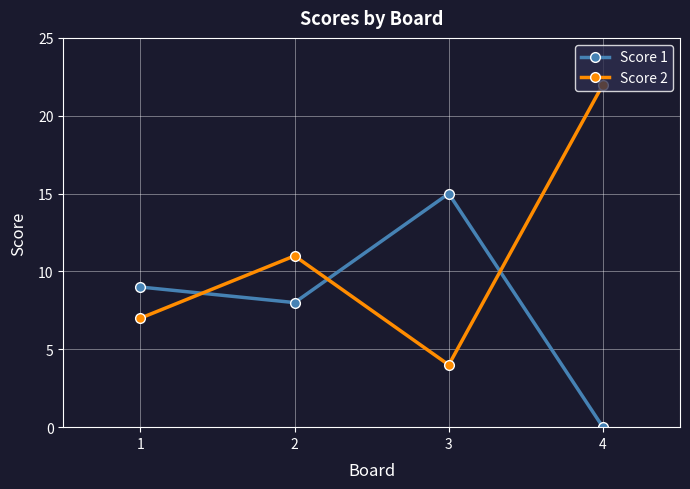

How many times do Score 2 and Score 1 cross each other?

3